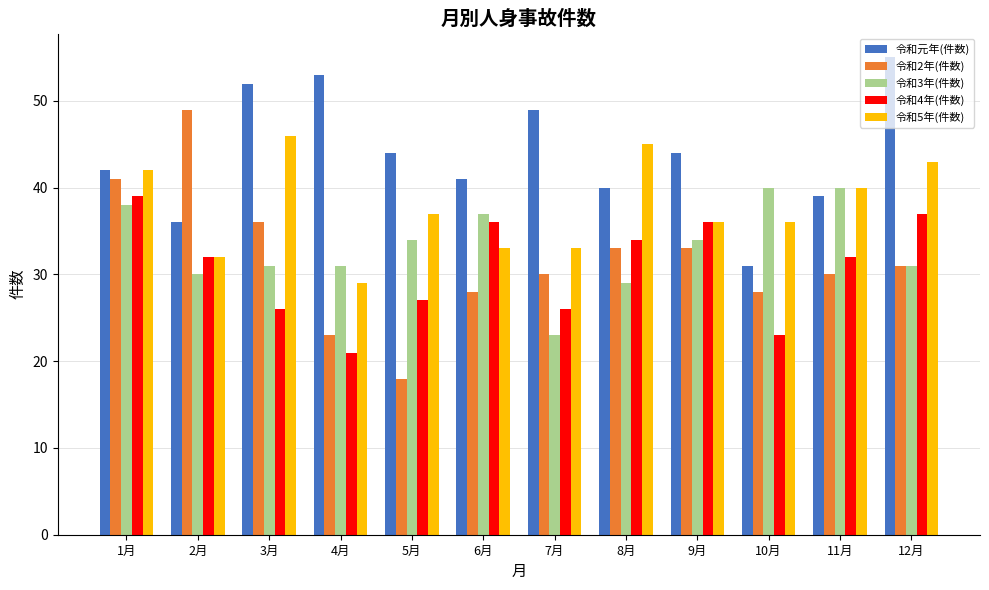

Which series has the largest range (max minus min)?

令和2年(件数)